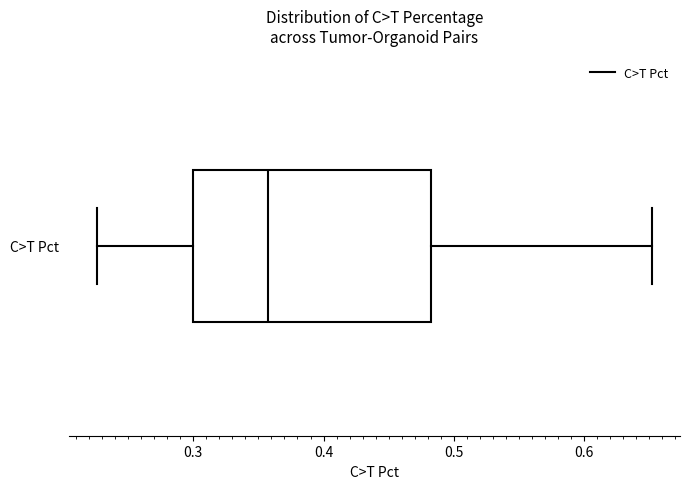

Where does the median line of the box for C>T Pct sit on the x-axis? The values are not printed on the chart, so give them approximately, as read against the axis.

0.36